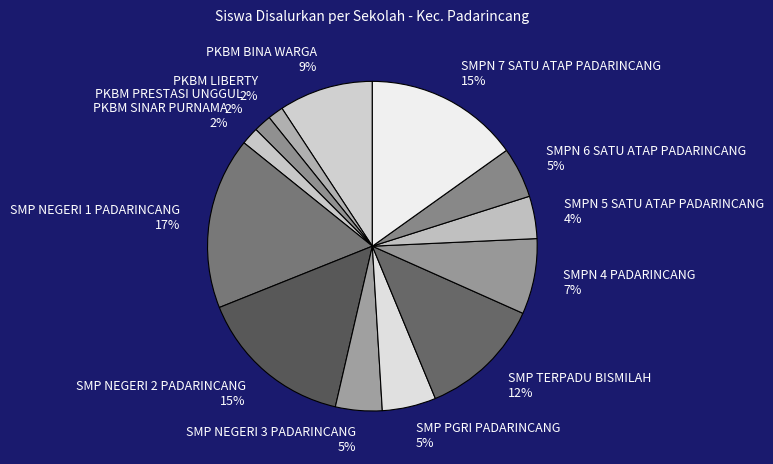

Is there any slice that represents more than half of the pie?

No